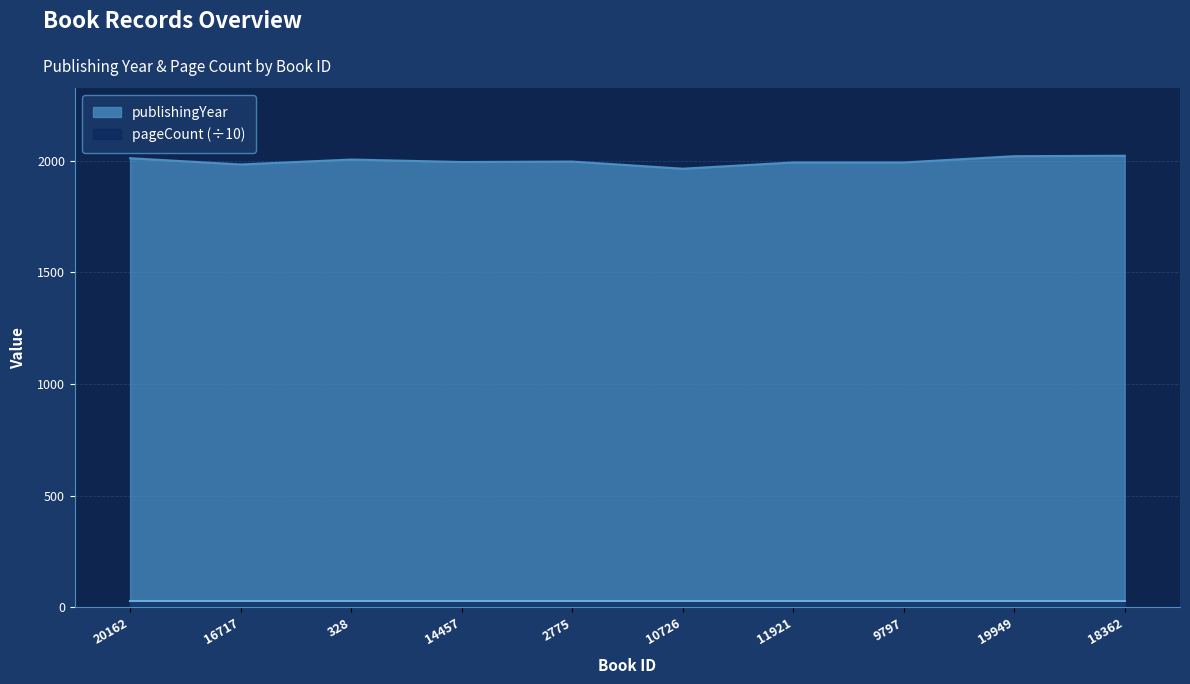

What is the average value?

1998